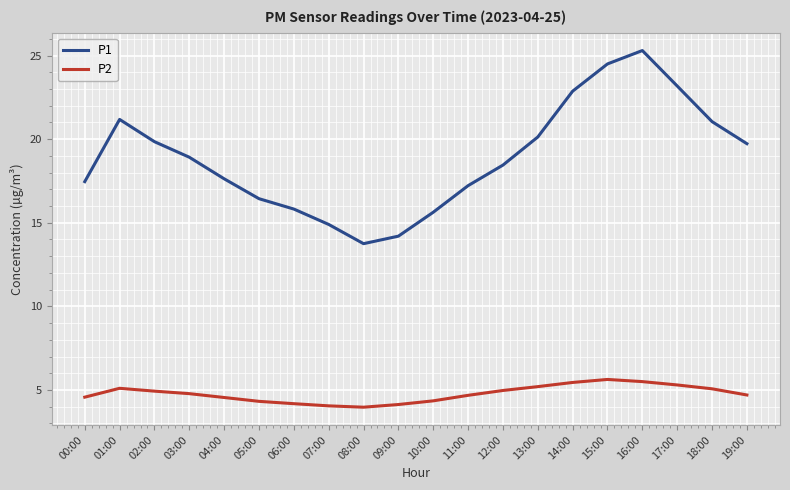

Is the value of P1 at 05:00 greater than the value of P2 at 03:00?

Yes